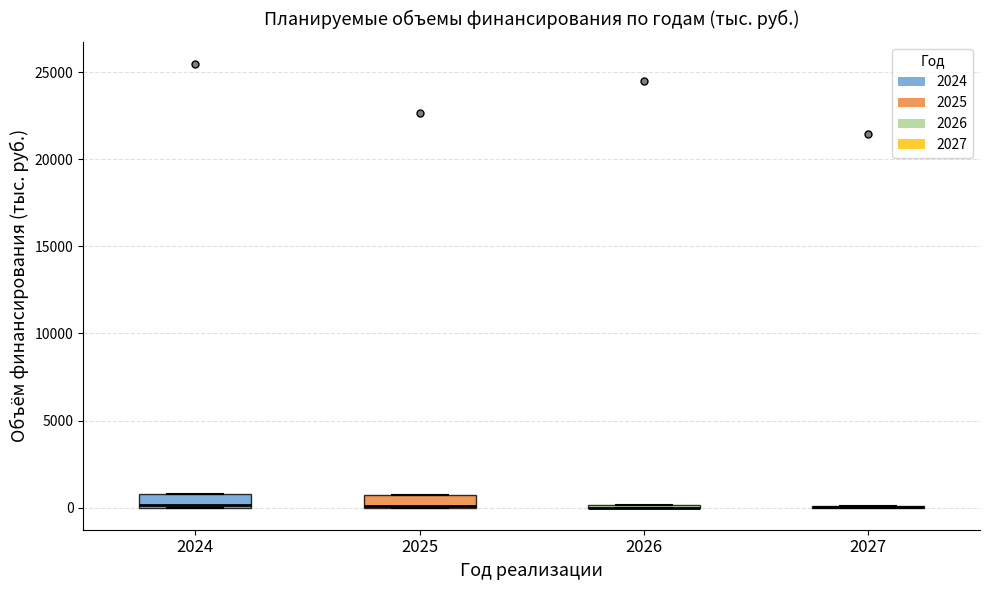

Where is the lower edge of the box at x = 2025 on the y-axis? The values are not printed on the chart, so give them approximately, as read against the axis.

0